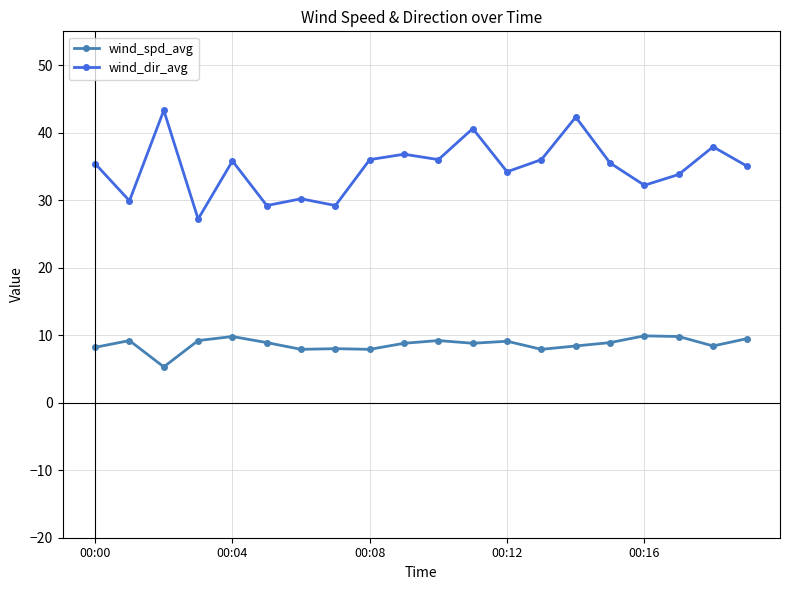

Which series has the largest total across all categories?

wind_dir_avg